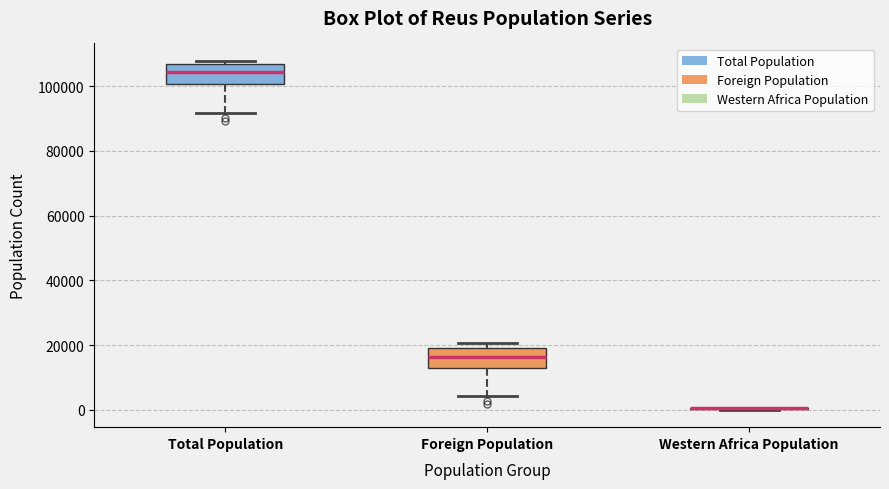

Reading left to right, transcribe this box plot: for each box, give where its median line is, the range the box spans, and where its two whiskers end, as read against the y-axis. The values are not printed on the chart, so give them approximately, as read against the axis.

Total Population: median 104000, box 100000 to 106000, whiskers 92000 to 108000
Foreign Population: median 16000, box 12000 to 20000, whiskers 4000 to 20000 (just above the box's upper edge)
Western Africa Population: box collapsed to a line at 0, whiskers 0 to 0